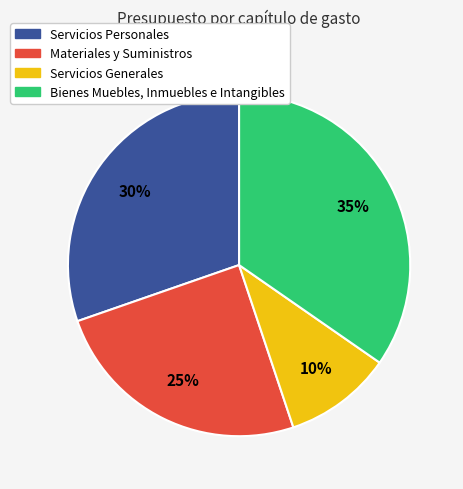

Do Bienes Muebles, Inmuebles e Intangibles and Servicios Personales together represent more than half of the pie?

Yes